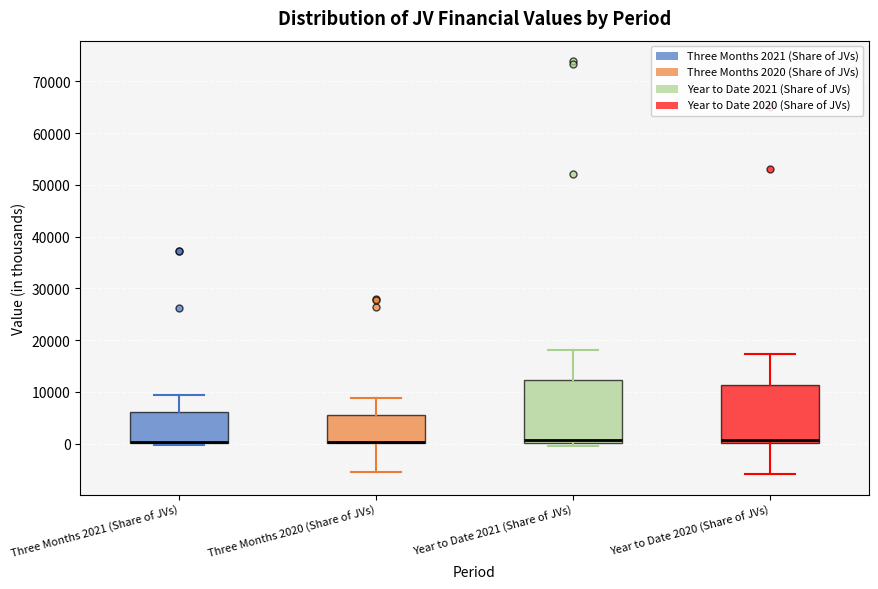

Reading left to right, transcribe this box plot: for each box, give where its median line is, the range the box spans, and where its two whiskers end, as read against the y-axis. The values are not printed on the chart, so give them approximately, as read against the axis.

Three Months 2021 (Share of JVs): median 0 (drawn on the box's lower edge), box 0 to 6000, whiskers 0 (just below the box's lower edge) to 9000
Three Months 2020 (Share of JVs): median 0 (drawn on the box's lower edge), box 0 to 5000, whiskers -5000 to 9000
Year to Date 2021 (Share of JVs): median 1000, box 0 to 12000, whiskers -1000 to 18000
Year to Date 2020 (Share of JVs): median 1000, box 0 to 11000, whiskers -6000 to 17000